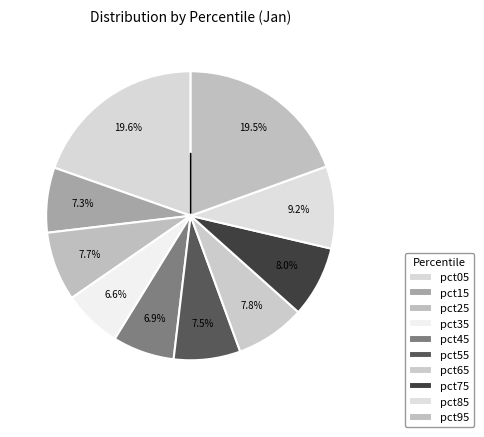

How many slices are in this pie chart?

10